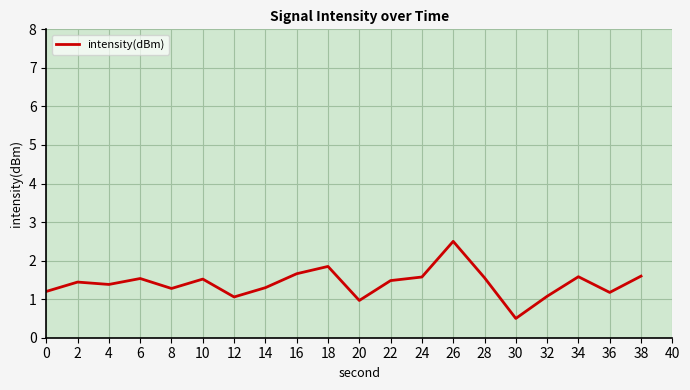

What is the sum of all values?

28.2